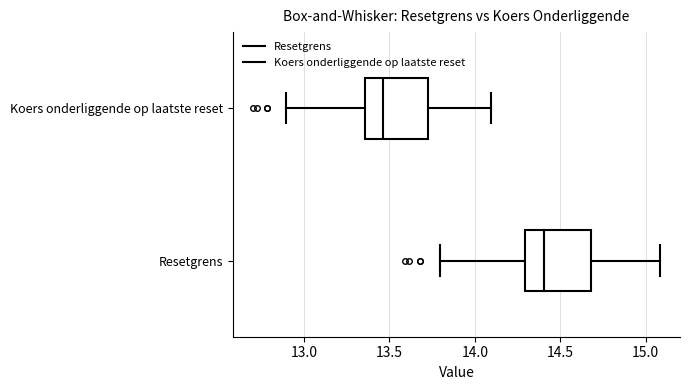

Where does the median line of the box for Resetgrens sit on the x-axis? The values are not printed on the chart, so give them approximately, as read against the axis.

14.40